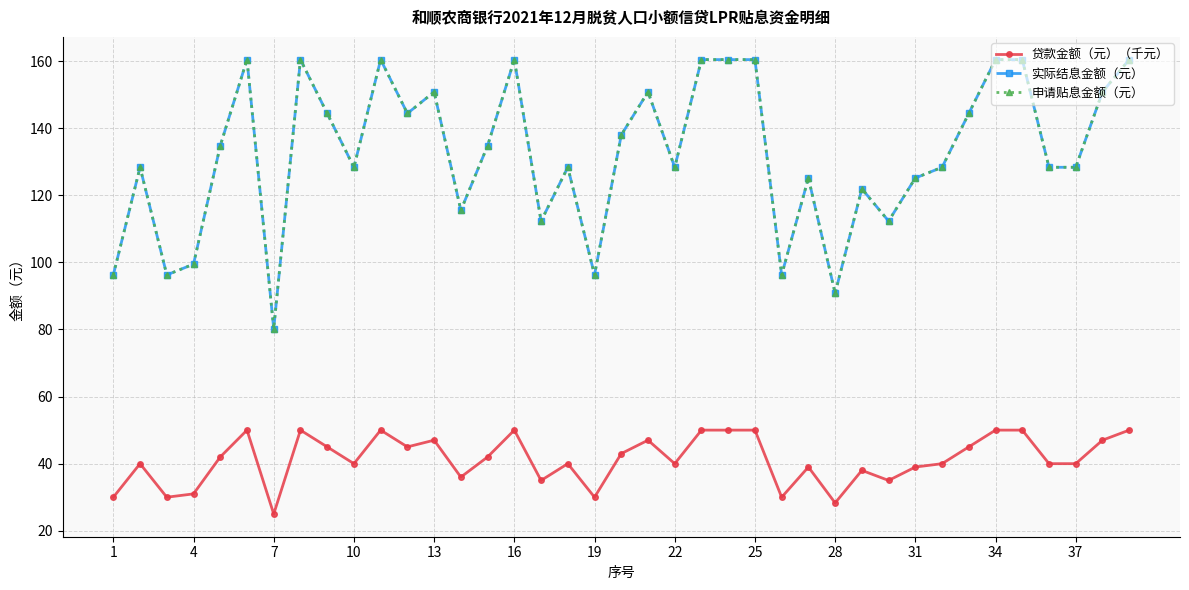

True or false: 贷款金额（元）（千元） and 实际结息金额（元） intersect in this chart.

False